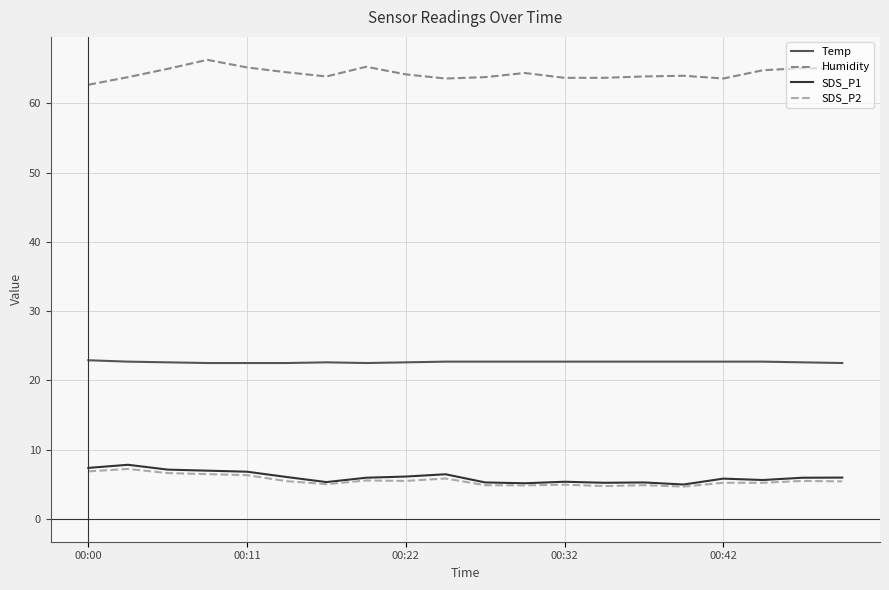

Which series has the largest total across all categories?

Humidity